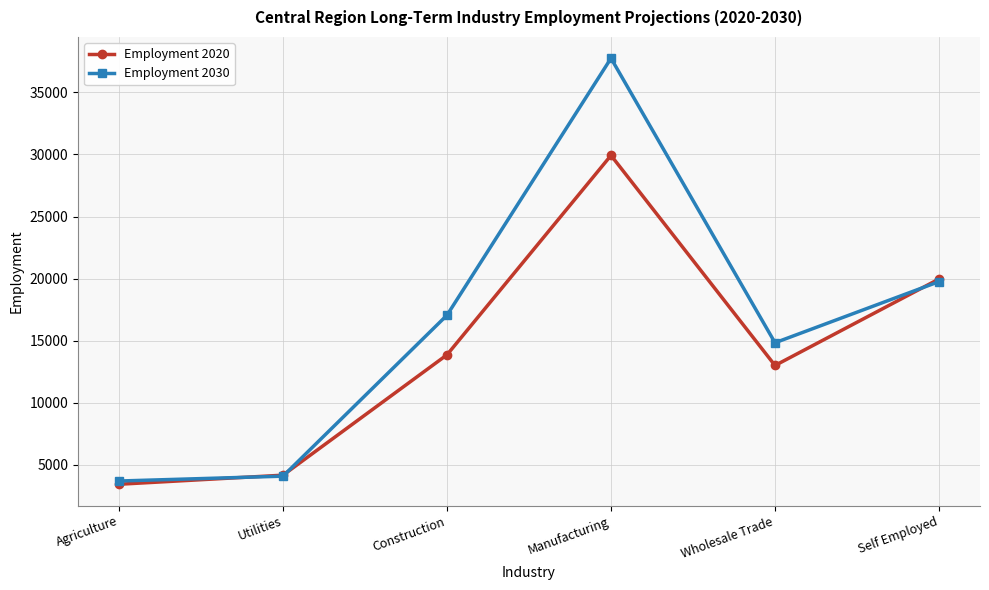

At which category is the sum across all series the highest?

Manufacturing